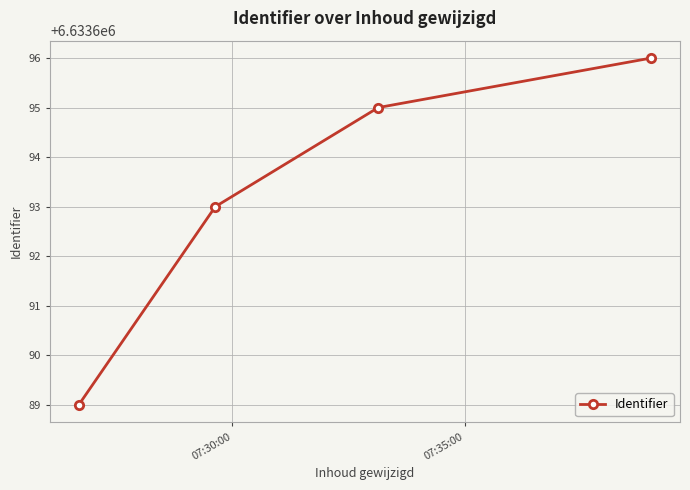

What is the value of the 4th point from the left?

6633696